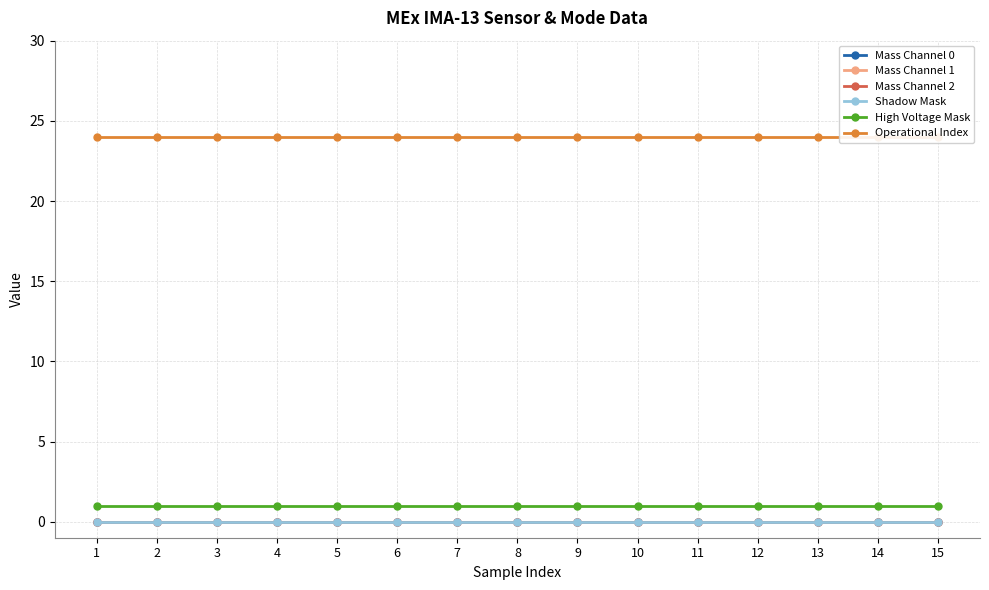

Is this an area chart (filled region under the line)?

No